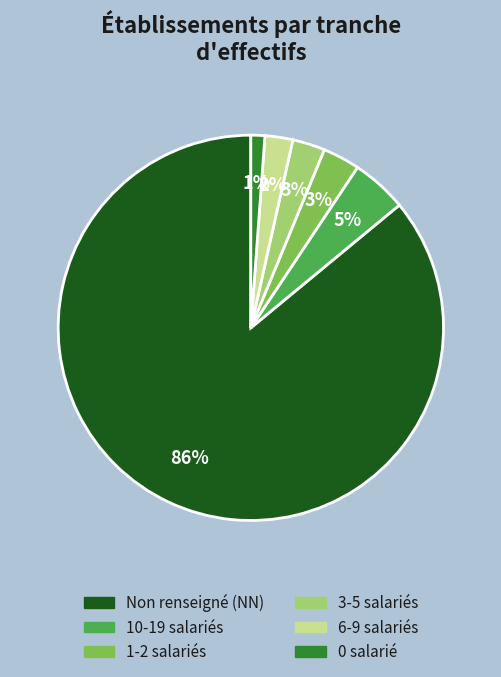

To the nearest percent, what is the difference between the largest and smallest slice percentages?

85%